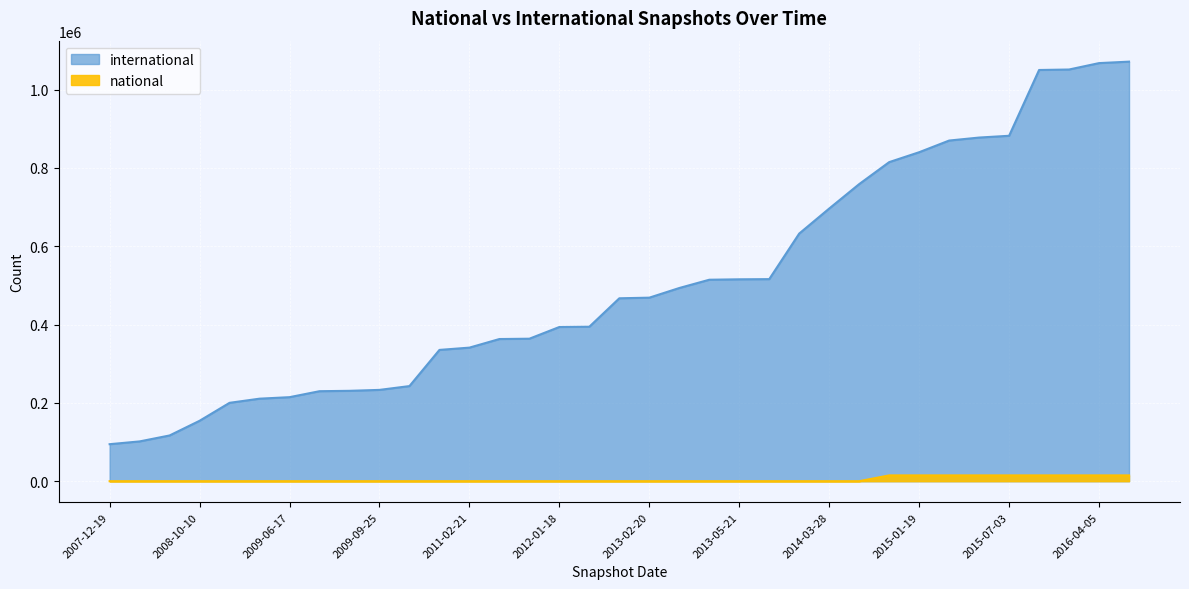

Which label corresponds to the smallest value in the chart?

2007-12-19